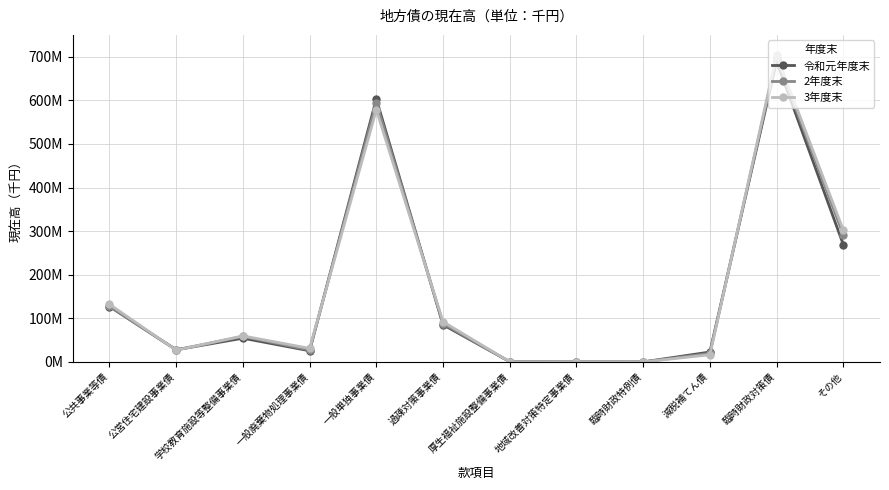

True or false: 2年度末 and 令和元年度末 intersect in this chart.

True